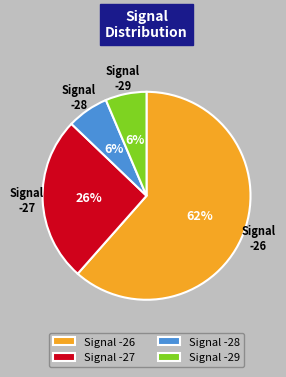

To the nearest percent, what is the average slice percentage?

25%